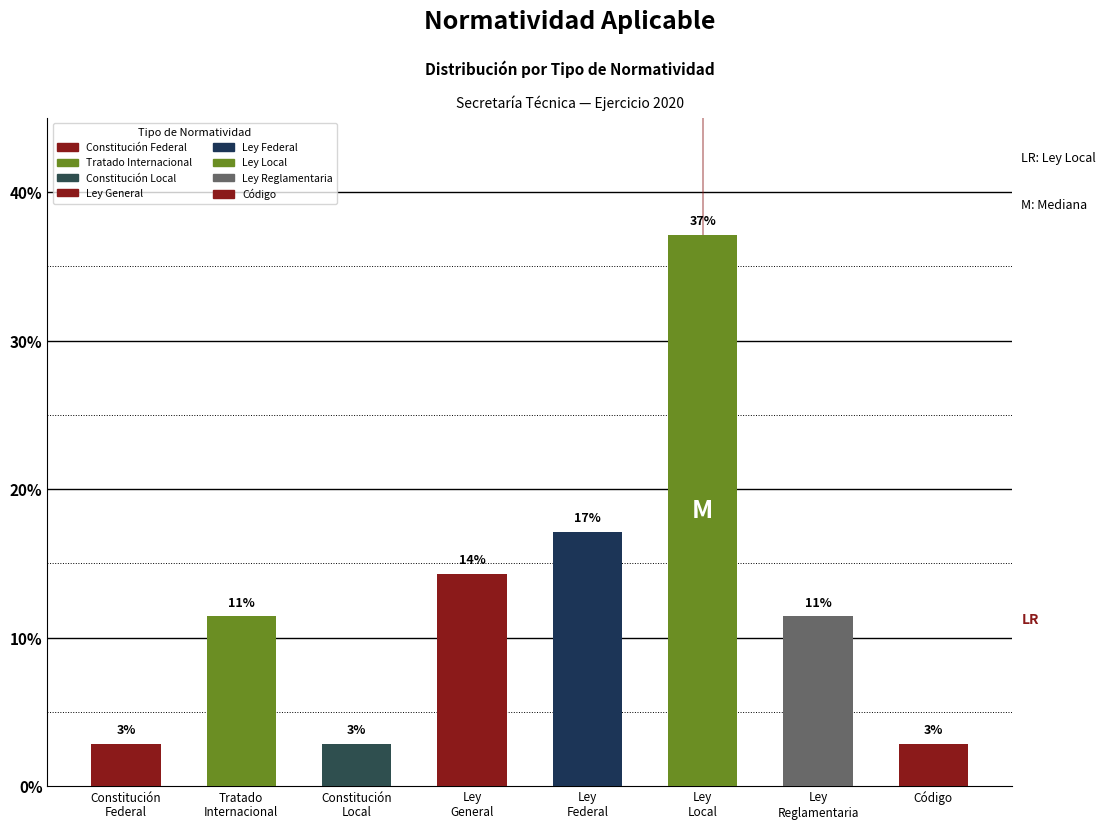

Does the chart contain any negative values?

No